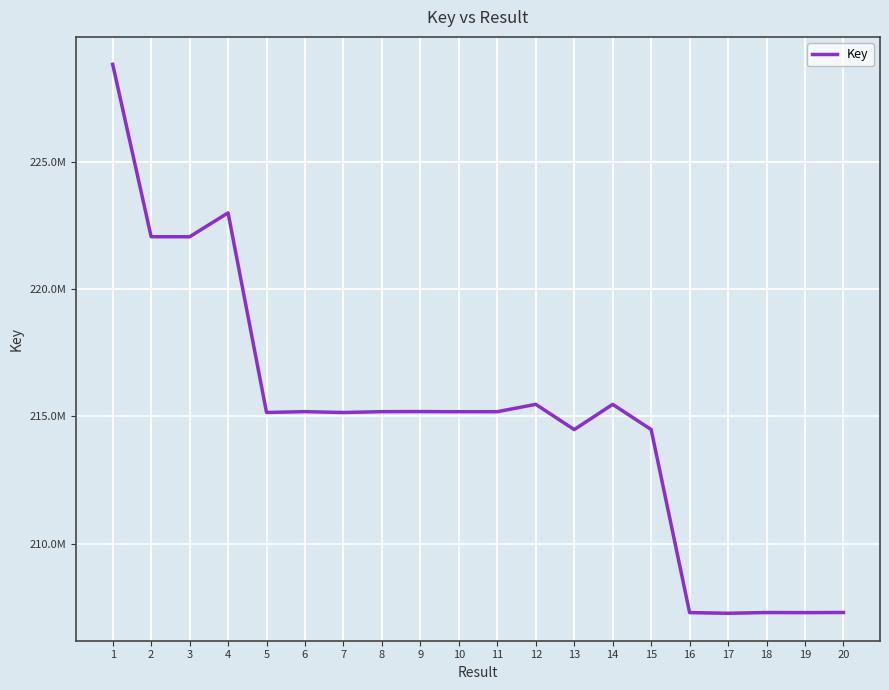

Does the chart have visible grid lines?

Yes